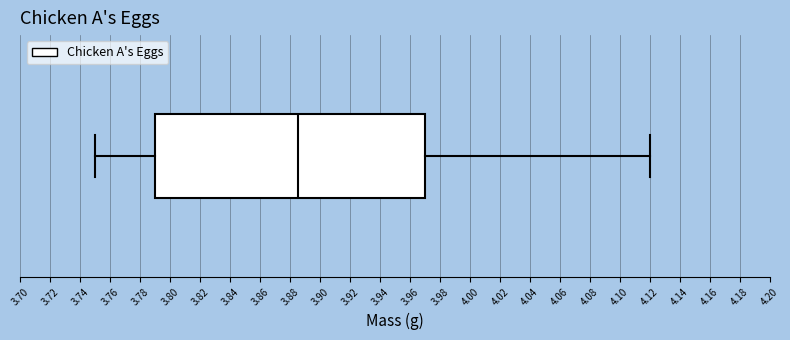

Transcribe this box plot: give where the median line is, the range the box spans, and where the two whiskers end, as read against the x-axis. The values are not printed on the chart, so give them approximately, as read against the axis.

median 3.886, box 3.790 to 3.970, whiskers 3.750 to 4.120